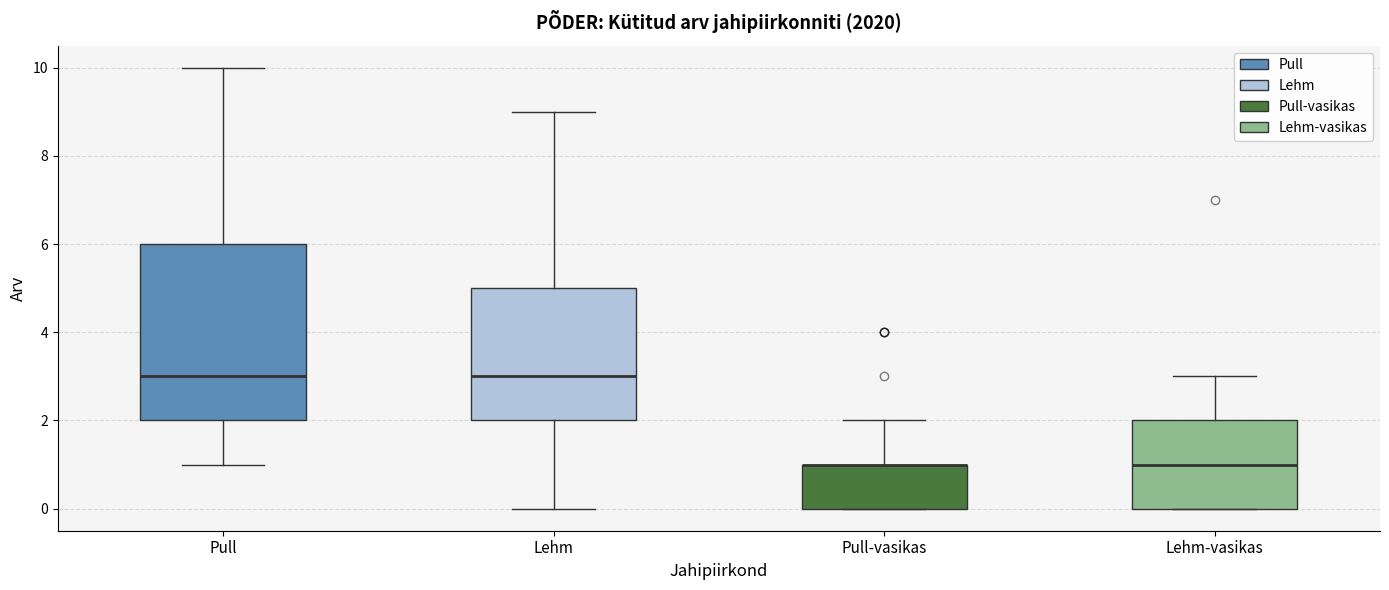

Which box is the tallest, from its lower edge to its upper edge?

Pull